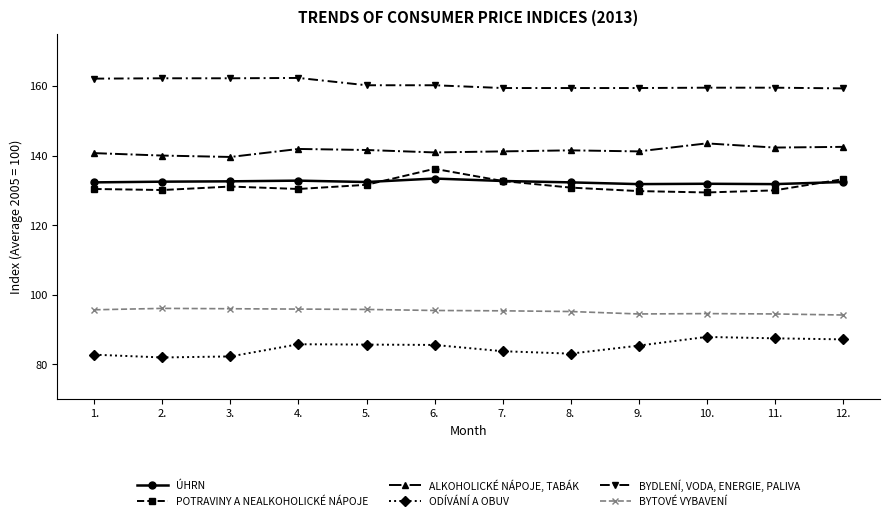

How many data points does each series have?

12